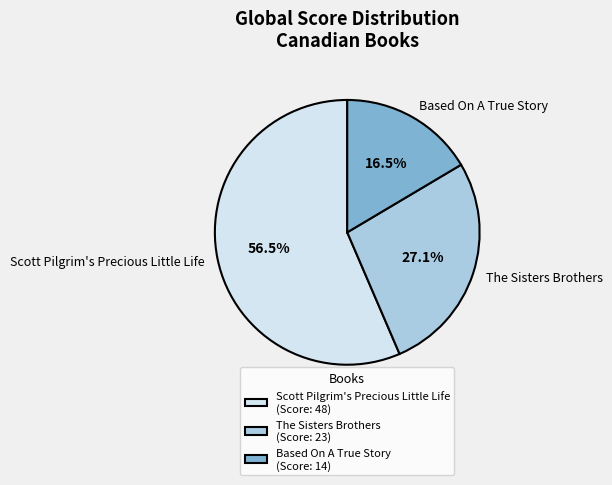

Approximately how many times larger is the value at Based On A True Story compared to The Sisters Brothers?

0.6